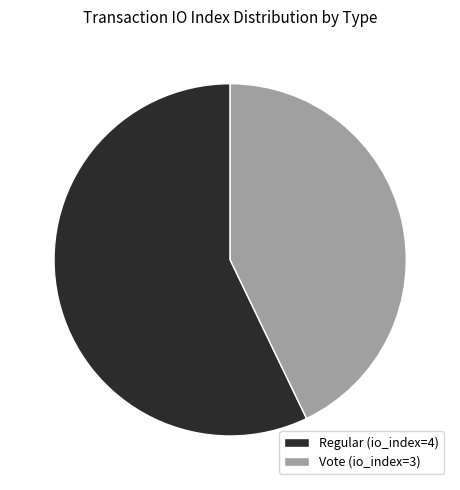

Is Vote (io_index=3) the majority of the pie?

No